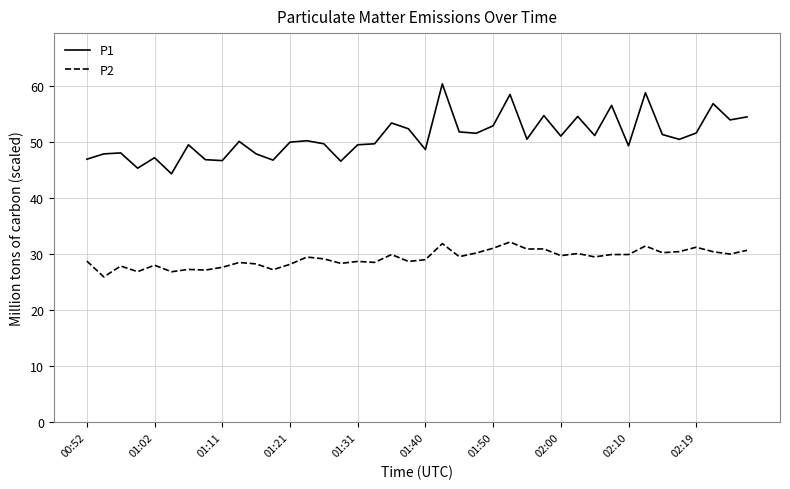

True or false: P2 and P1 intersect in this chart.

False